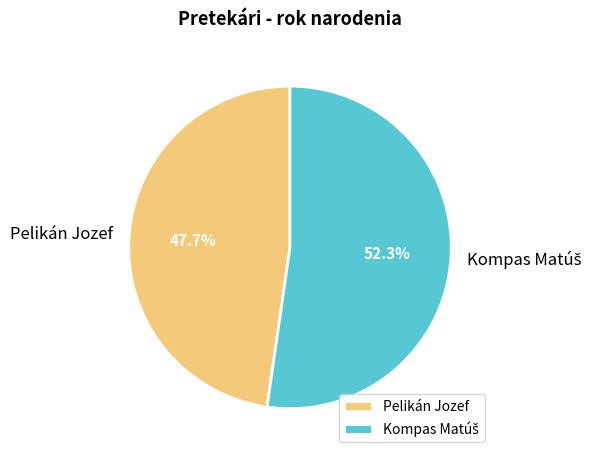

How much of the chart is everything except Pelikán Jozef?

52.3%